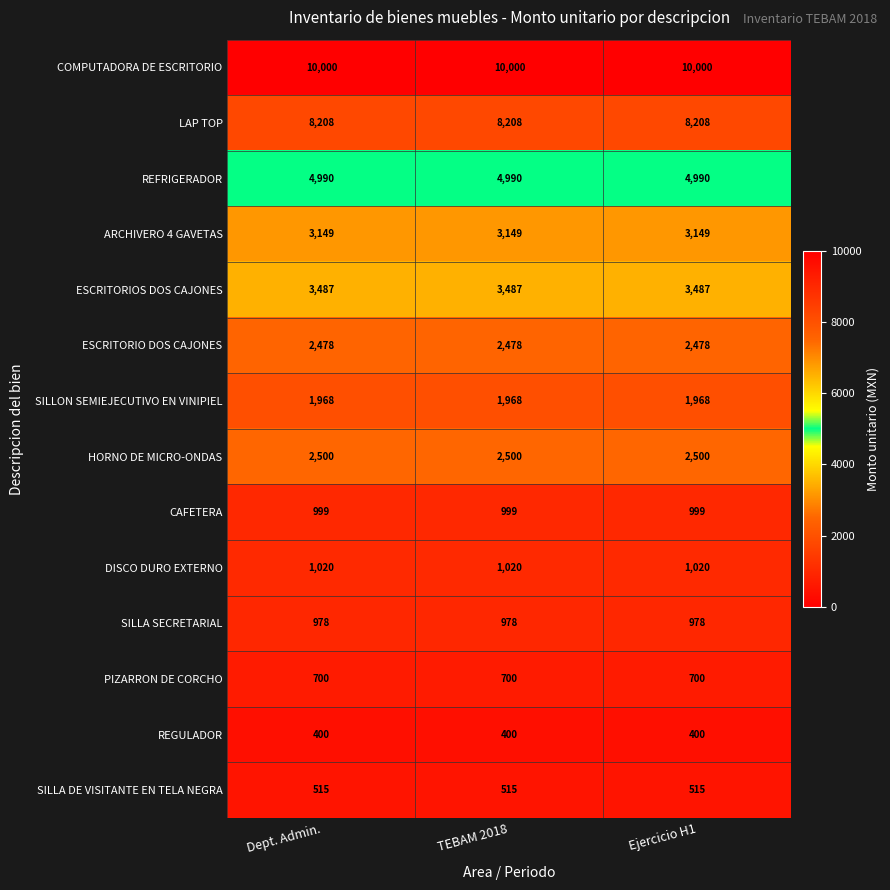

True or false: COMPUTADORA DE ESCRITORIO has a value of 14078 at Ejercicio H1.

False